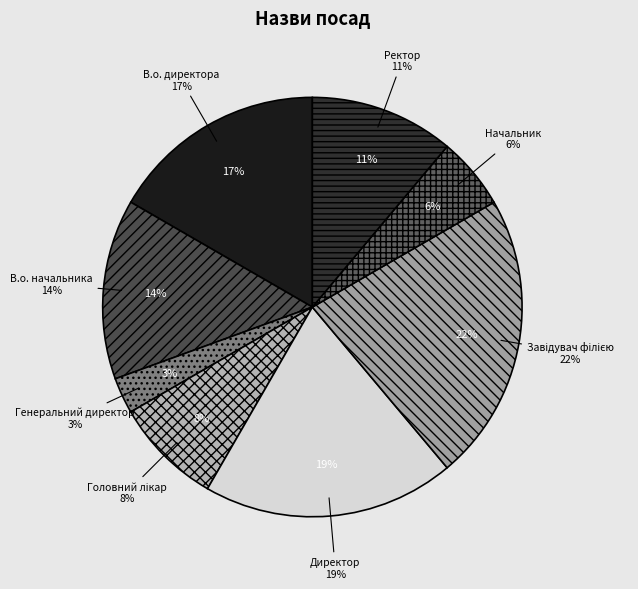

Does Ректор account for over 50% of the chart?

No